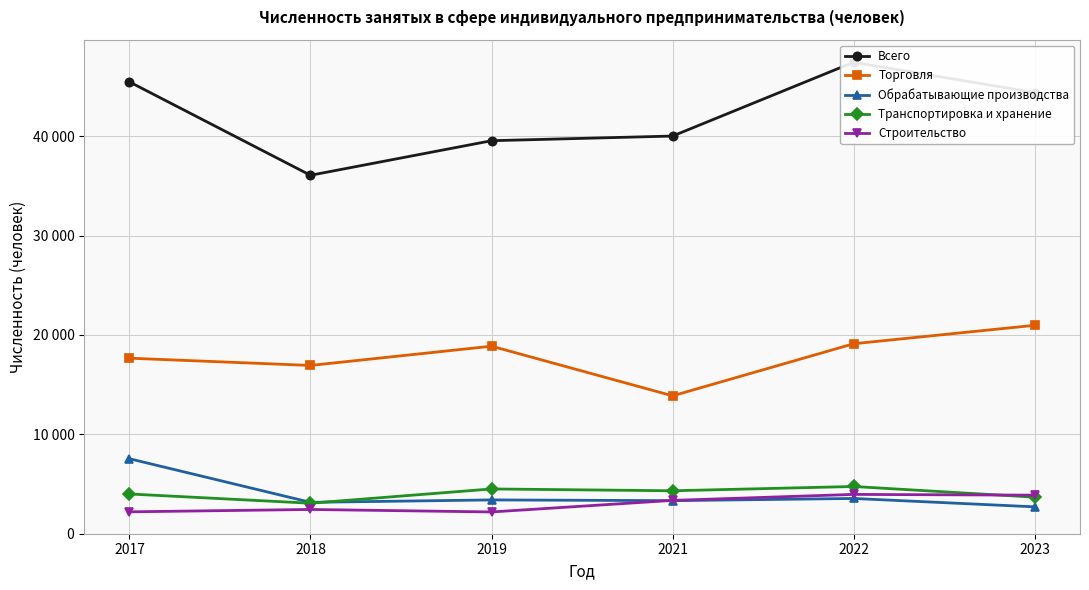

At which label does Транспортировка и хранение reach its minimum?

2018